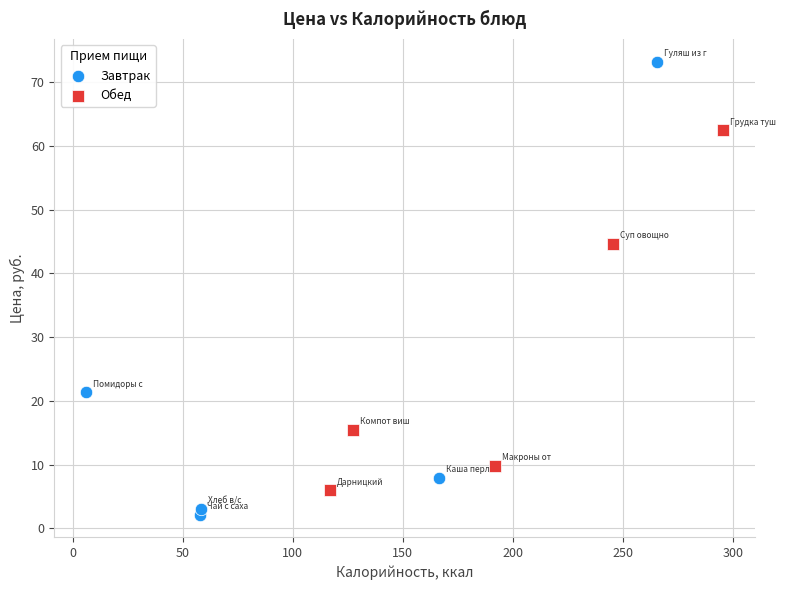

Which series has the largest Y range (max minus min)?

Завтрак